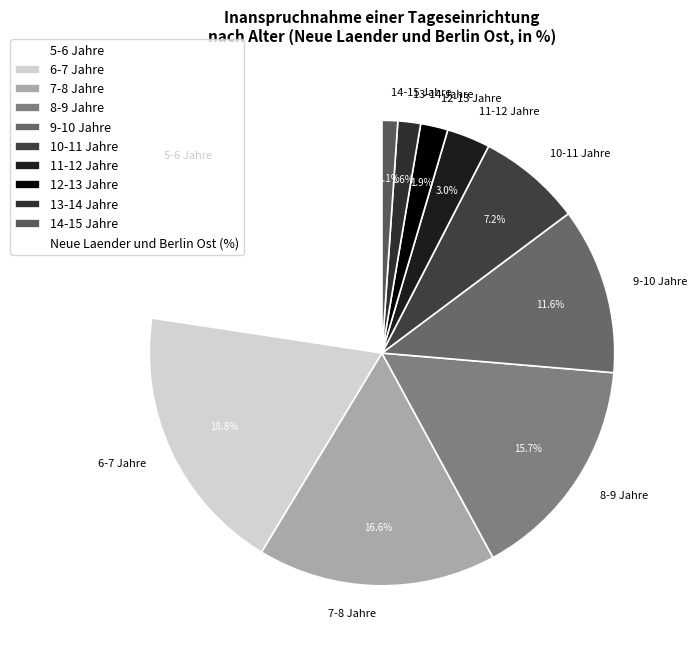

What is the largest slice in the pie chart?

5-6 Jahre